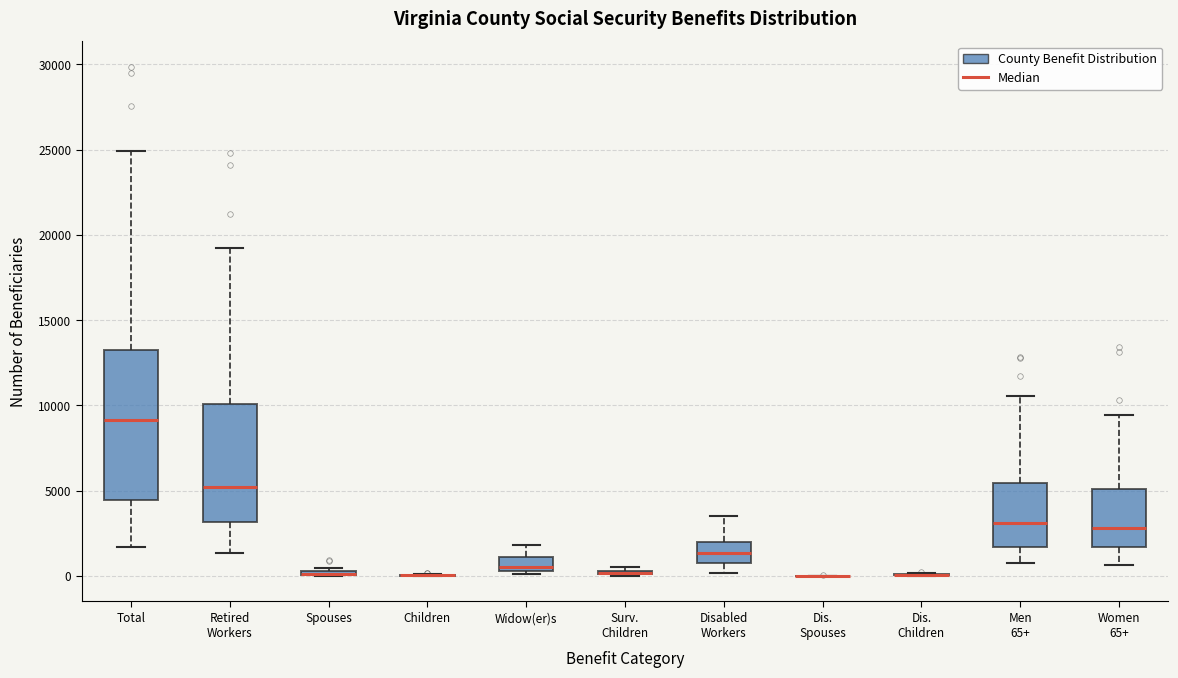

Which box is the tallest, from its lower edge to its upper edge?

Total